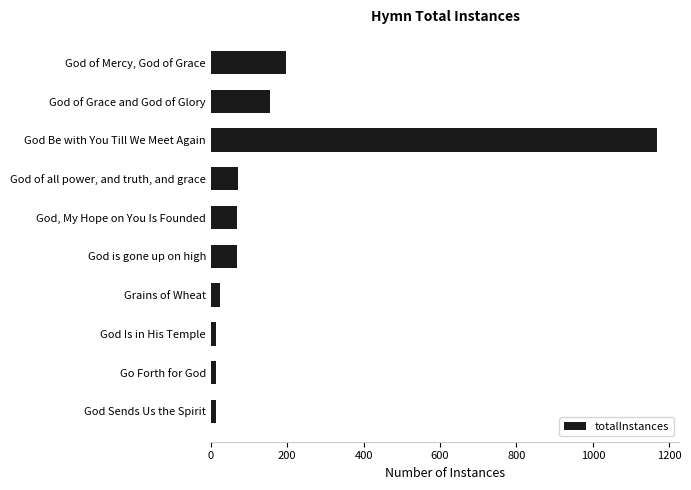

What is the greatest value displayed?

1168